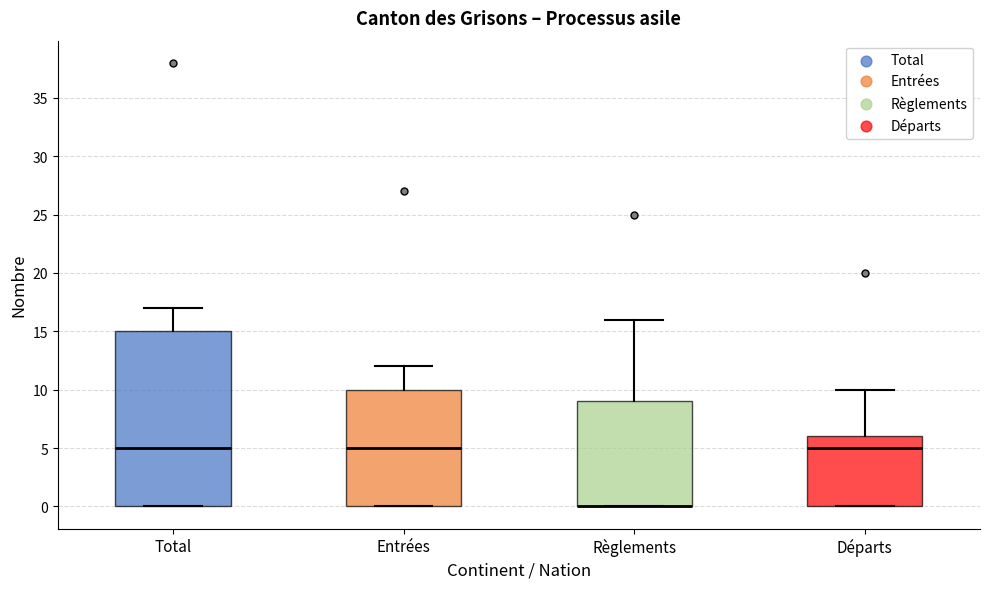

Reading left to right, transcribe this box plot: for each box, give where its median line is, the range the box spans, and where its two whiskers end, as read against the y-axis. The values are not printed on the chart, so give them approximately, as read against the axis.

Total: median 5, box 0 to 15, whiskers 0 to 17
Entrées: median 5, box 0 to 10, whiskers 0 to 12
Règlements: median 0 (drawn on the box's lower edge), box 0 to 9, whiskers 0 to 16
Départs: median 5, box 0 to 6, whiskers 0 to 10